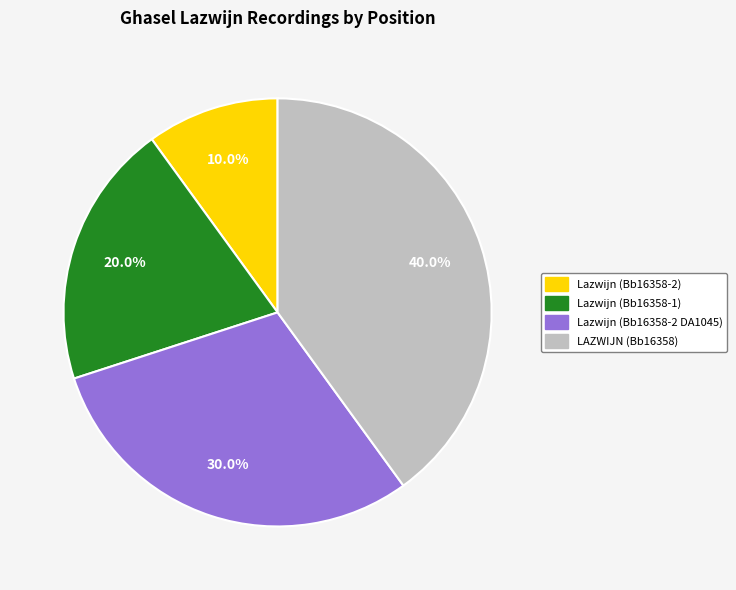

How many segments does this pie chart have?

4